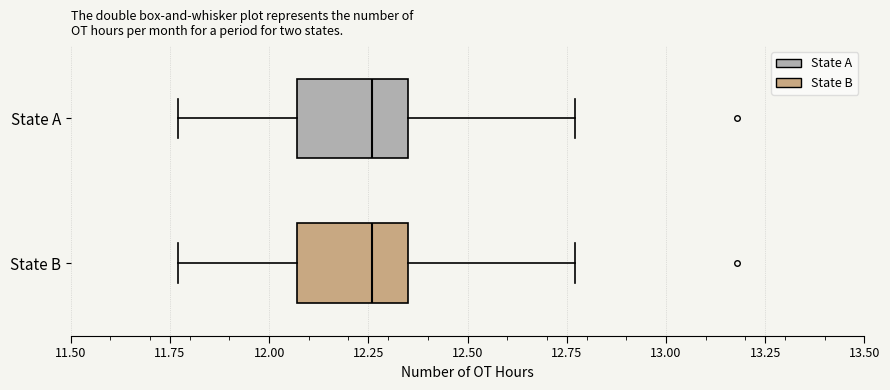

Where is the right edge of the box for State A on the x-axis? The values are not printed on the chart, so give them approximately, as read against the axis.

12.35